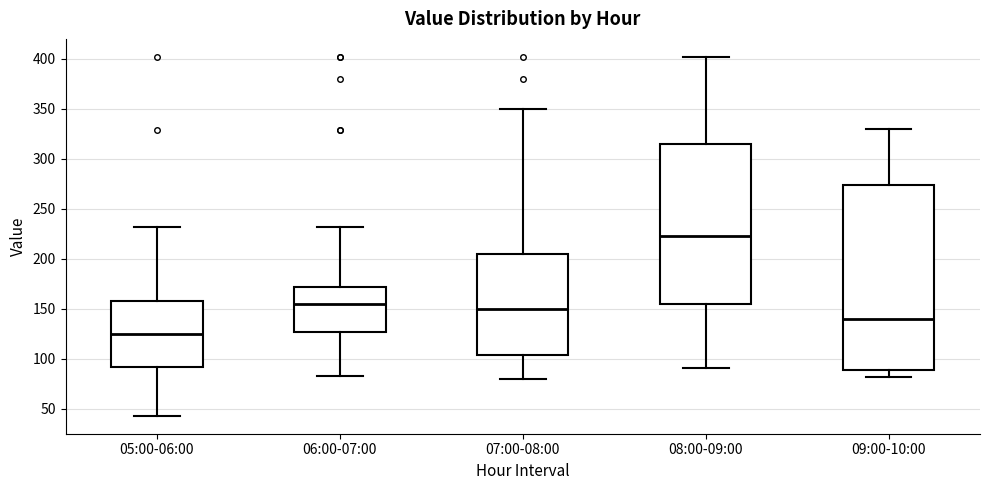

Reading left to right, transcribe this box plot: for each box, give where its median line is, the range the box spans, and where its two whiskers end, as read against the y-axis. The values are not printed on the chart, so give them approximately, as read against the axis.

05:00-06:00: median 125, box 90 to 160, whiskers 45 to 230
06:00-07:00: median 155, box 125 to 170, whiskers 85 to 230
07:00-08:00: median 150, box 105 to 205, whiskers 80 to 350
08:00-09:00: median 225, box 155 to 315, whiskers 90 to 400
09:00-10:00: median 140, box 90 to 275, whiskers 80 to 330